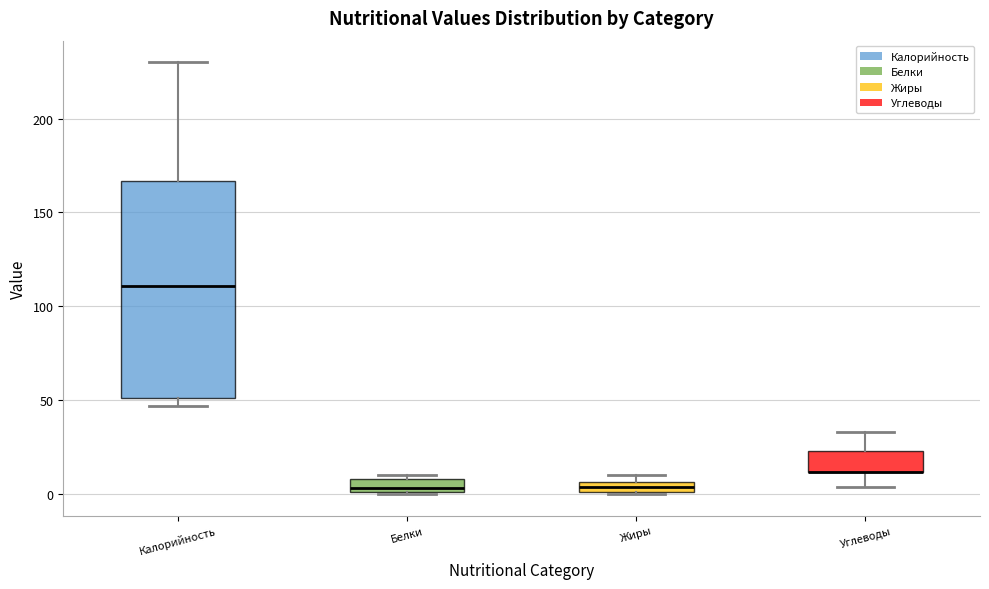

Where is the lower edge of the box for Белки on the y-axis? The values are not printed on the chart, so give them approximately, as read against the axis.

0